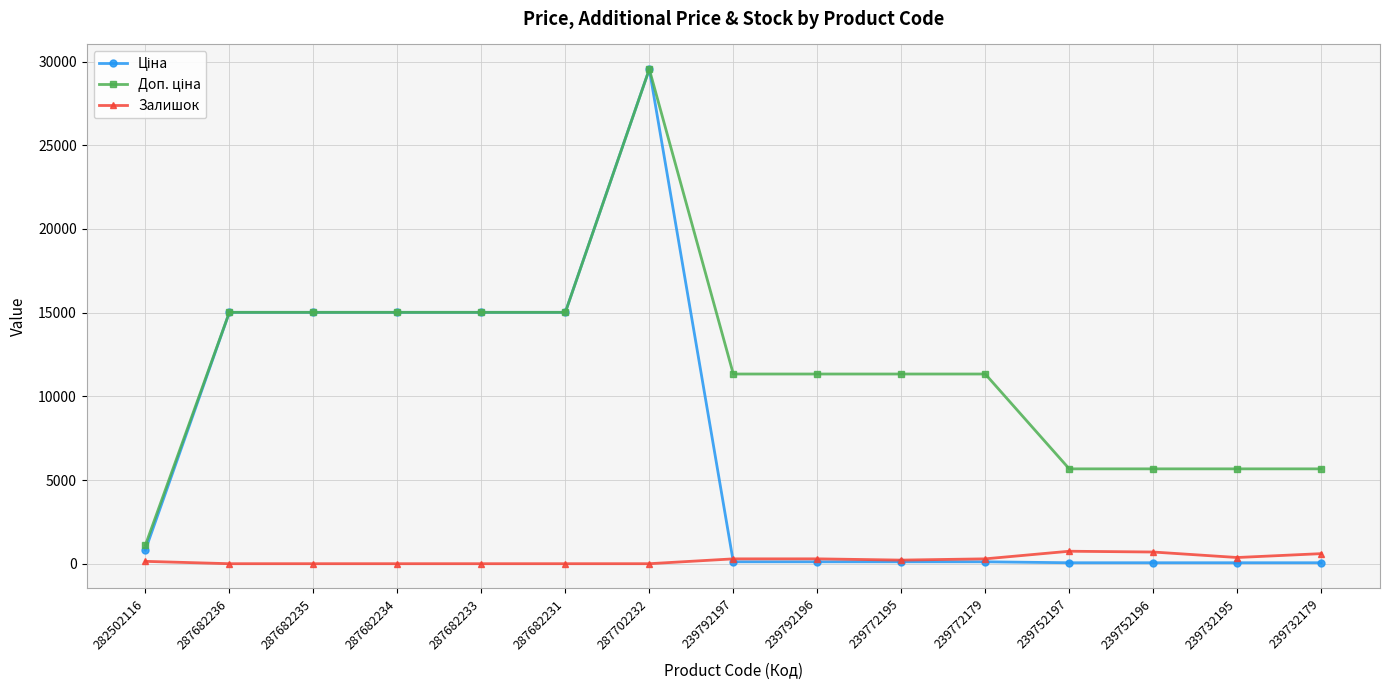

True or false: Залишок has more than 0 points higher than both neighbors.

True